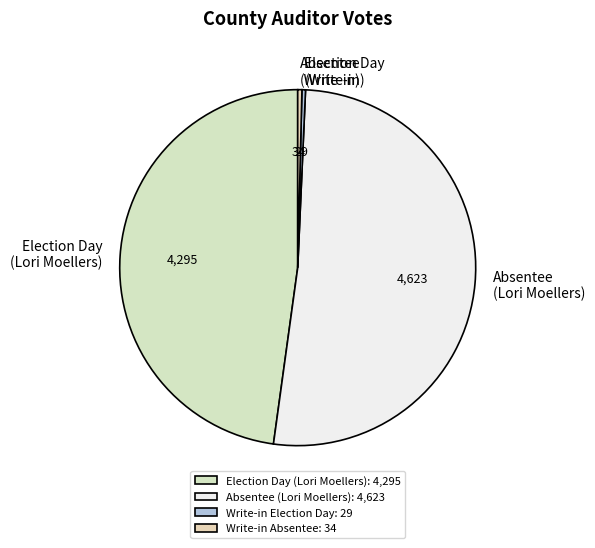

Does Absentee (Lori Moellers) account for over 50% of the chart?

Yes